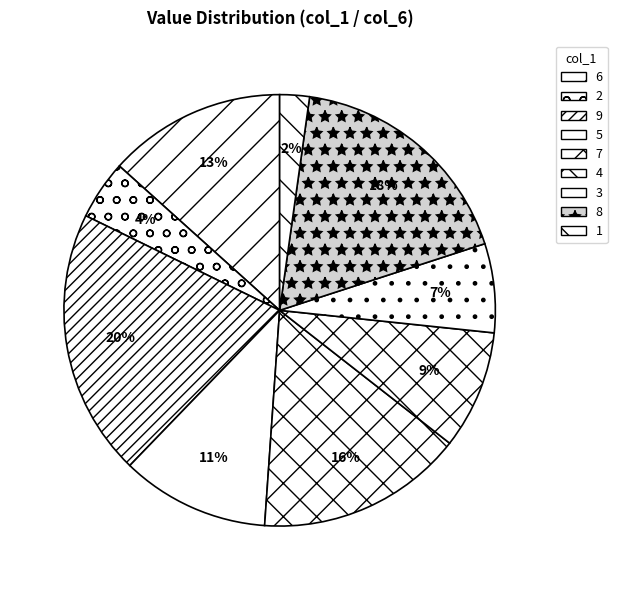

Count the number of slices in the pie.

9